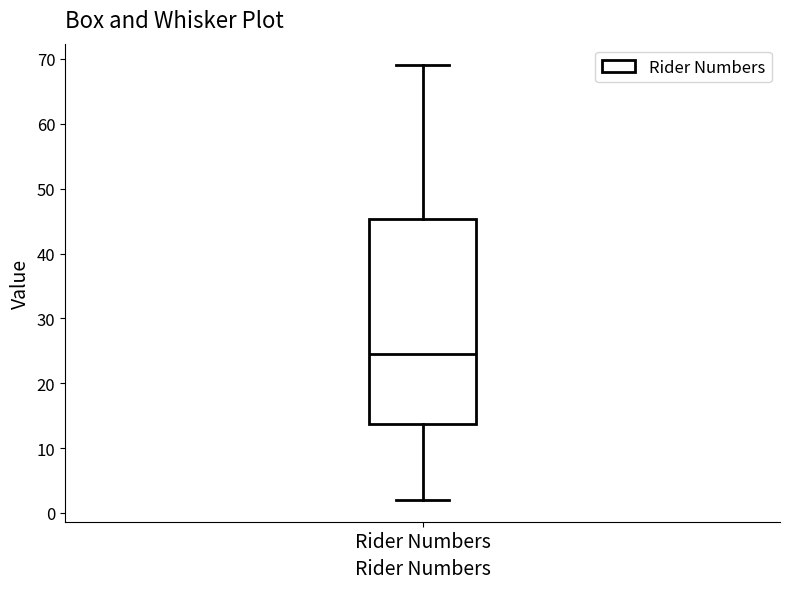

Where does the median line of the box for Rider Numbers sit on the y-axis? The values are not printed on the chart, so give them approximately, as read against the axis.

25